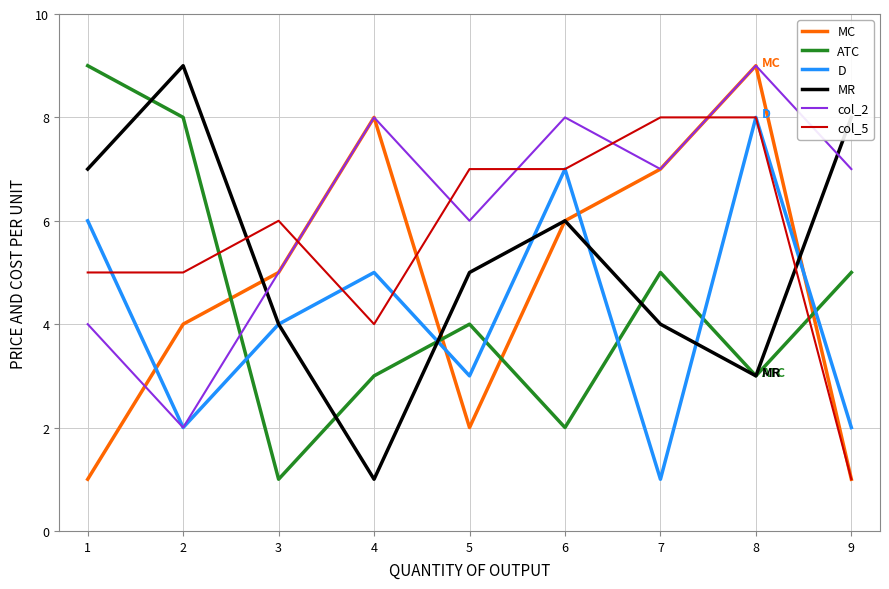

True or false: MR has more than 1 interior local peaks.

True